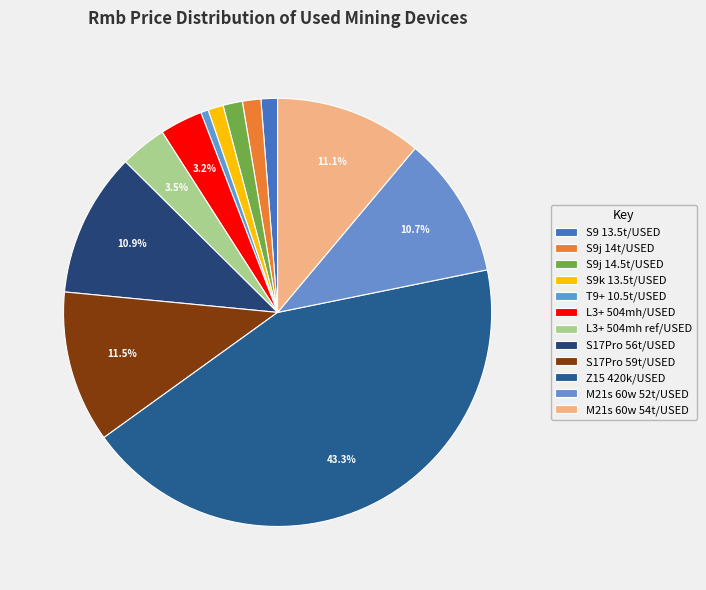

Count the number of slices in the pie.

12